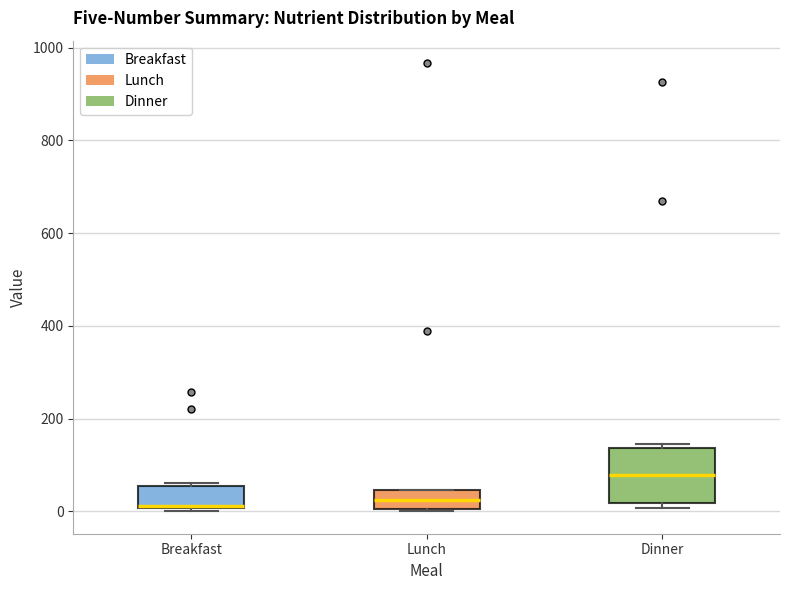

Reading left to right, read every box against the y-axis: the position of its median line, the range the box covers, and the ends of its whiskers. The values are not printed on the chart, so give them approximately, as read against the axis.

Breakfast: median 20 (drawn on the box's lower edge), box 0 to 60, whiskers 0 (just below the box's lower edge) to 60
Lunch: median 20, box 0 to 40, whiskers 0 to 40
Dinner: median 80, box 20 to 140, whiskers 0 to 140 (just above the box's upper edge)